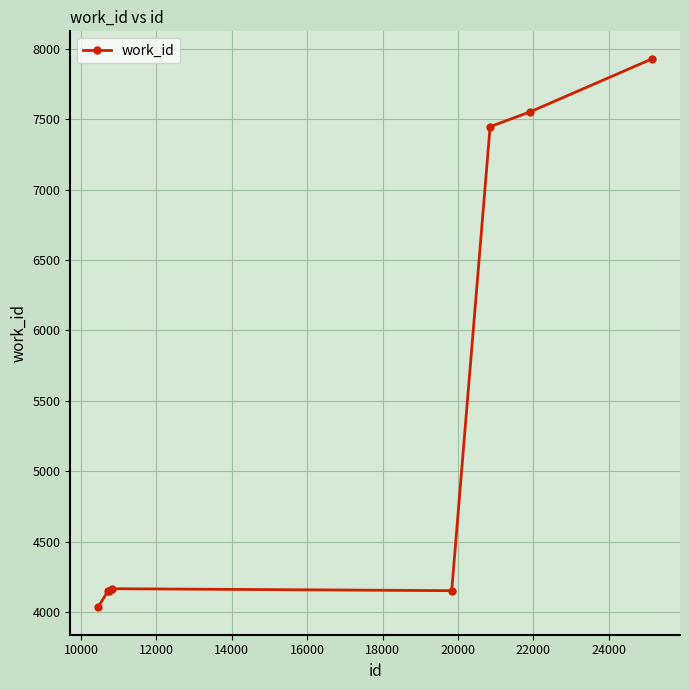

What is the value of the 3rd point from the left?

4153